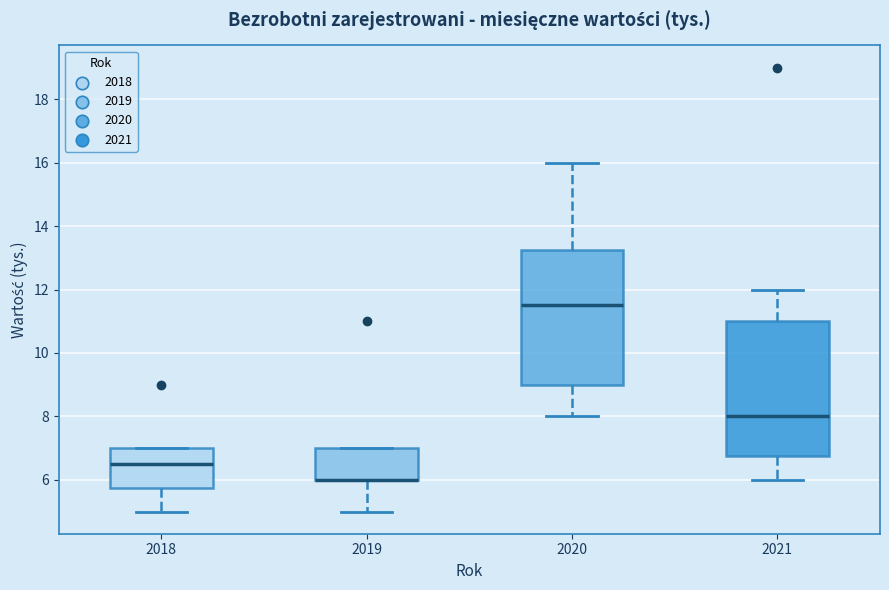

Where is the lower edge of the box at x = 2020 on the y-axis? The values are not printed on the chart, so give them approximately, as read against the axis.

9.0